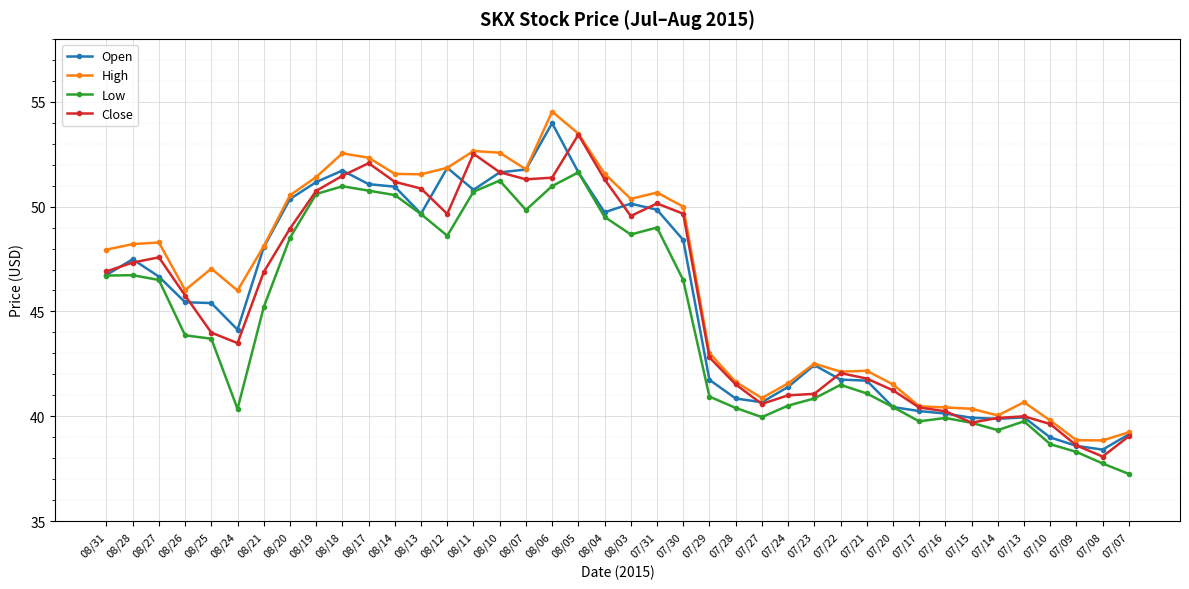

True or false: Low has more than 0 interior local peaks.

True